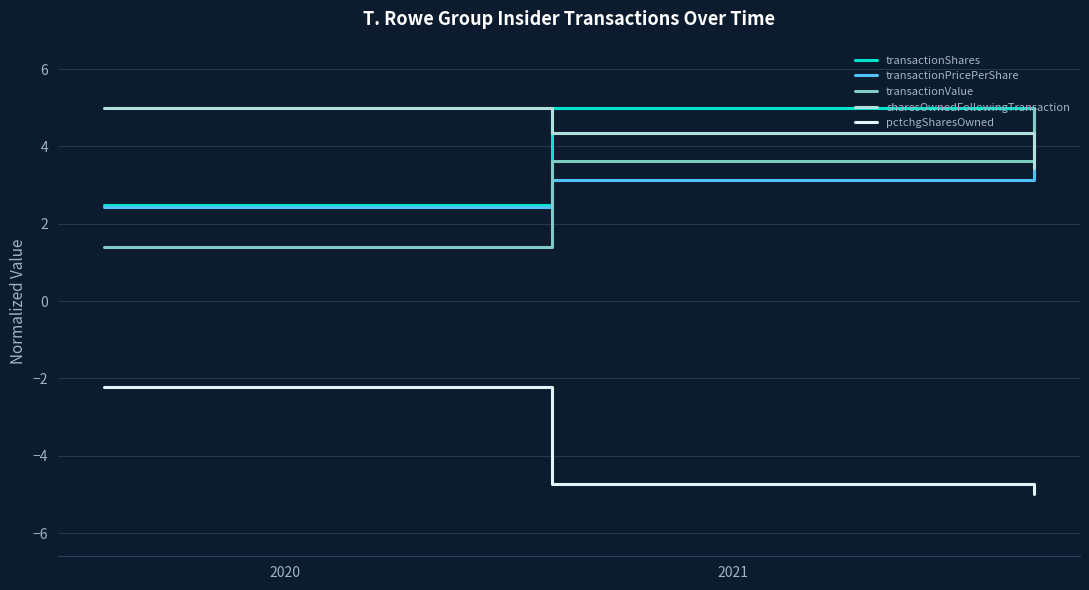

What are all the series names shown in the legend?

transactionShares, transactionPricePerShare, transactionValue, sharesOwnedFollowingTransaction, pctchgSharesOwned